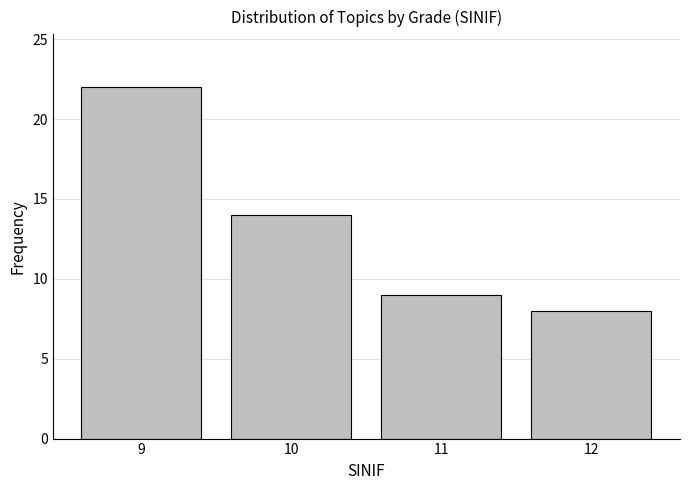

Reading left to right, list all the values displayed in this chart.

9=22	10=14	11=9	12=8